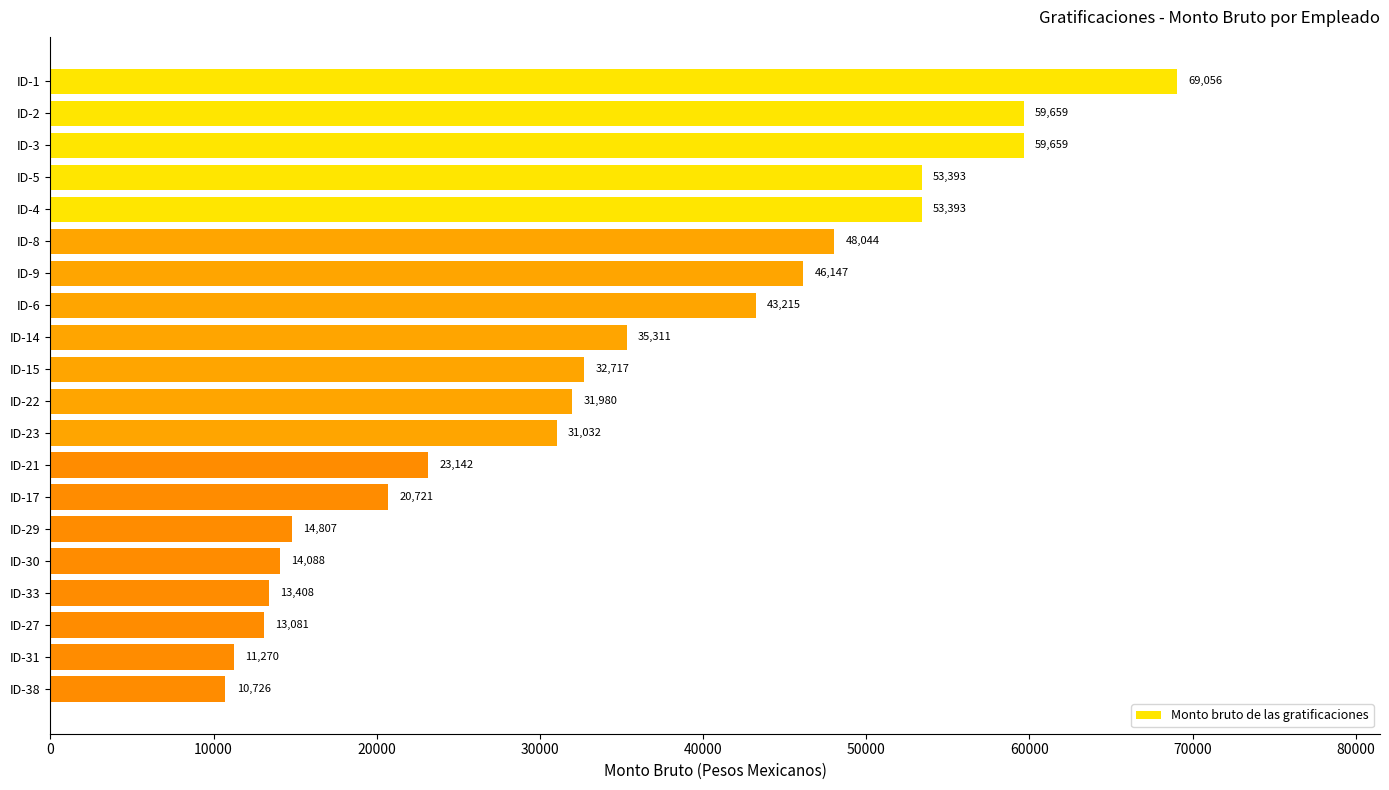

What is the label of the 9th bar from the top?

ID-14